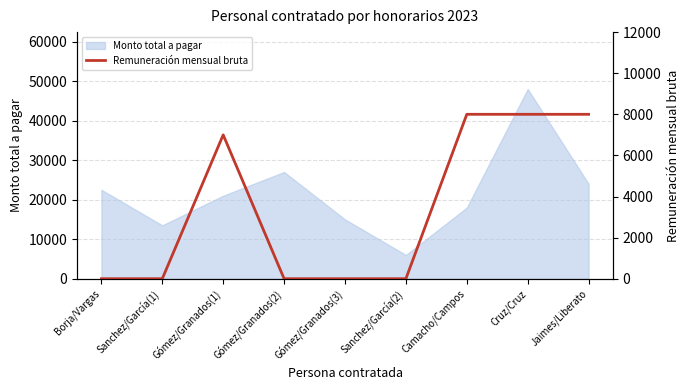

The chart shows a value of 11826 at Jaimes/Liberato. True or false?

False